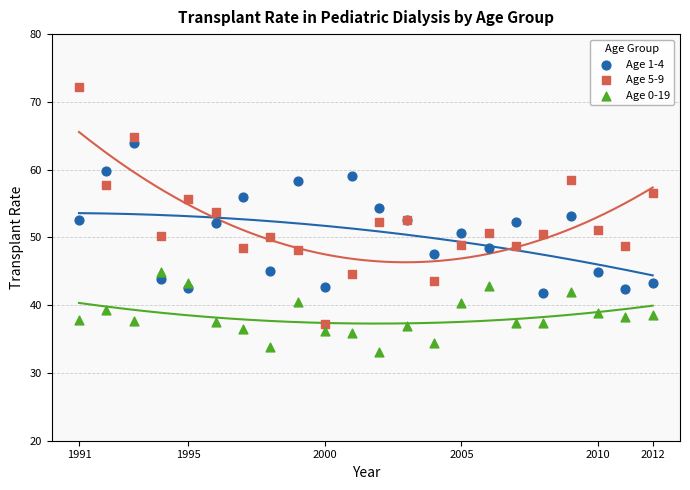

Which series reaches the minimum Y coordinate?

Age 0-19